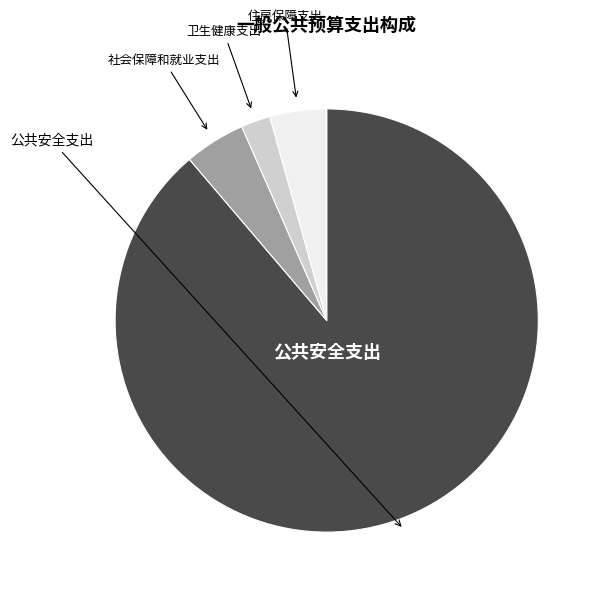

Is there any slice that represents more than half of the pie?

Yes